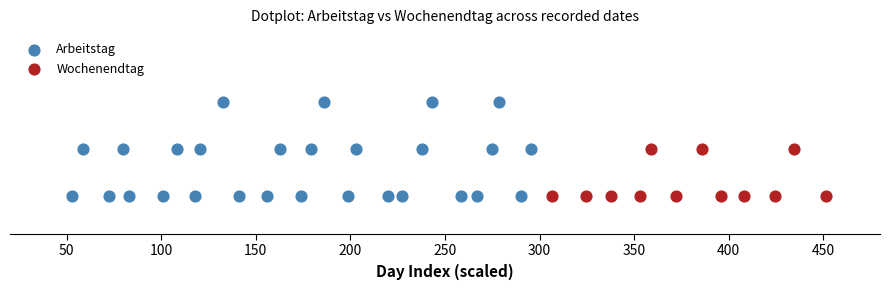

Which series reaches the maximum Y coordinate?

Arbeitstag